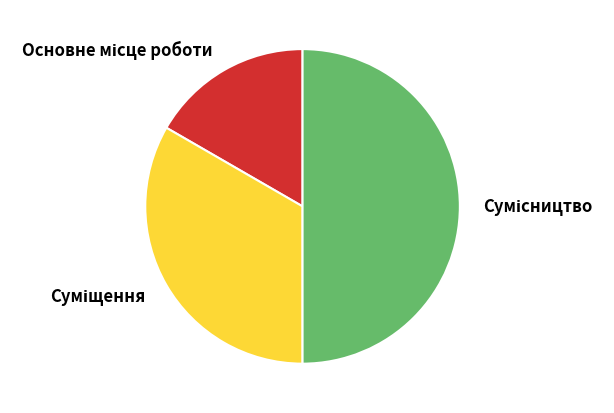

What is the ratio of the value at Сумісництво to the value at Основне місце роботи?

3.0